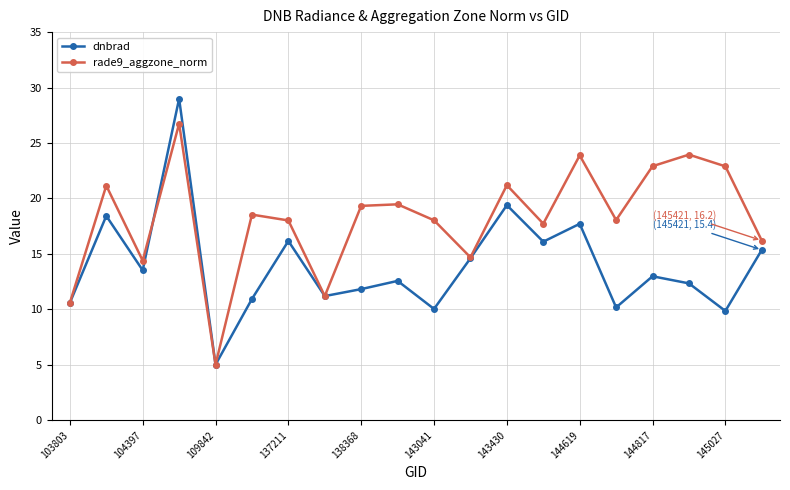

True or false: dnbrad and rade9_aggzone_norm intersect in this chart.

True